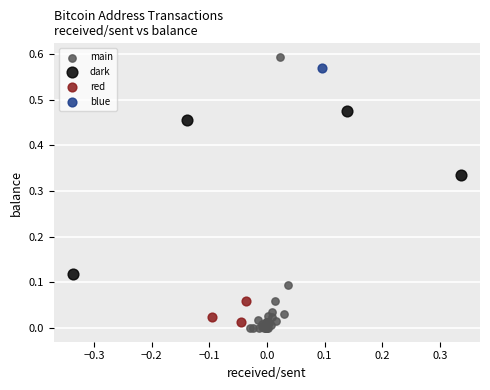

Which series reaches the maximum Y coordinate?

main